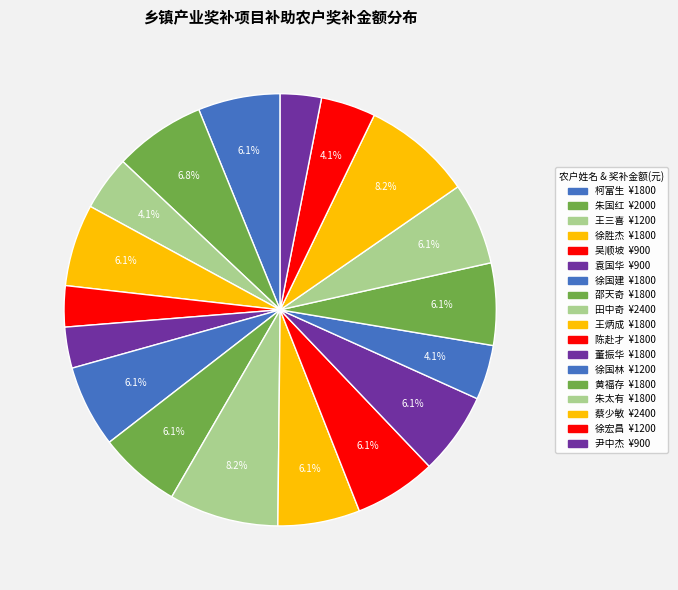

How many slices are in this pie chart?

18